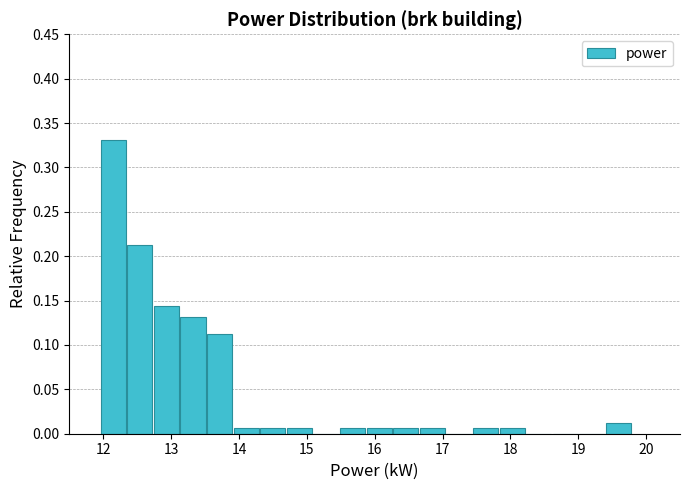

Read against the x-axis, roughly where is the centre of the tallest bar?

12.1